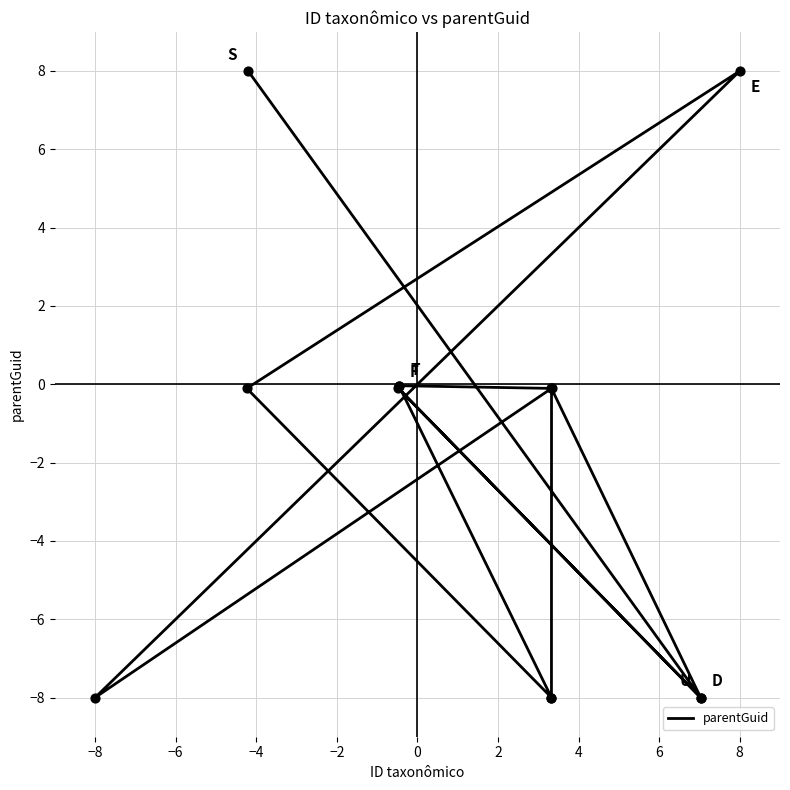

Between 6 and −6, which is larger?

6